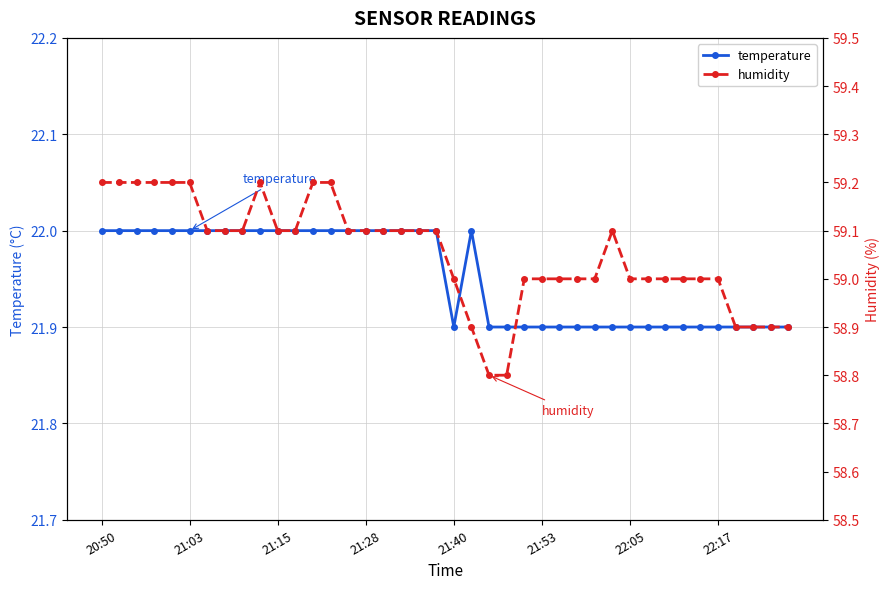

The temperature series shows 37.6 at 21:53. True or false?

False